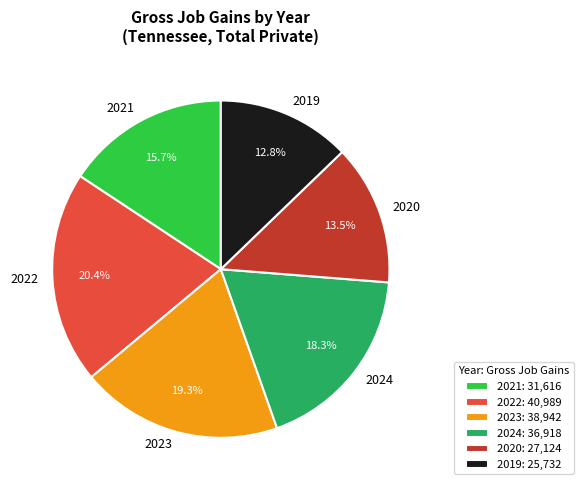

True or false: 2021 accounts for 5% of the total.

False